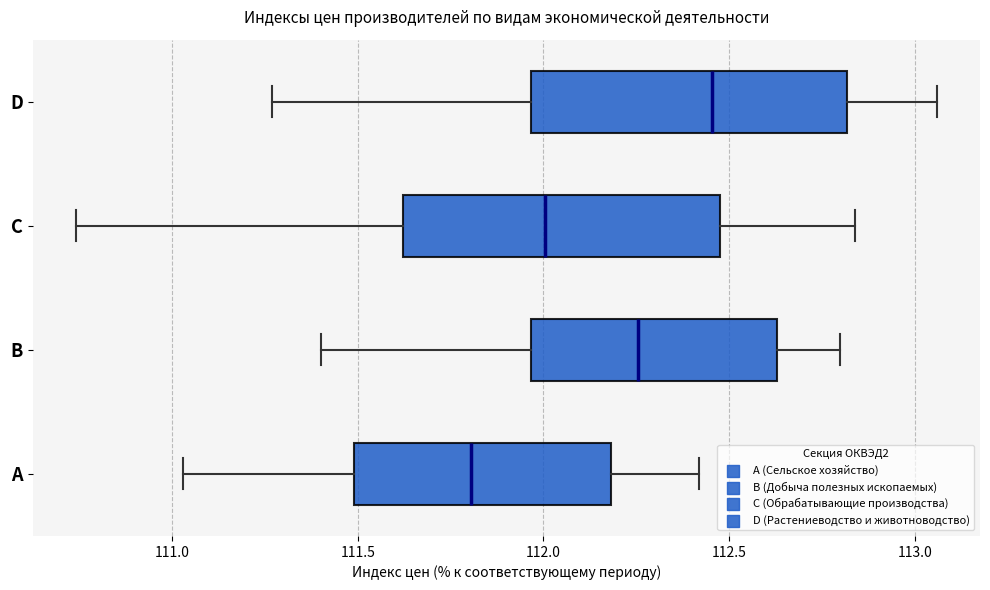

Reading bottom to top, transcribe this box plot: for each box, give where its median line is, the range the box spans, and where its two whiskers end, as read against the x-axis. The values are not printed on the chart, so give them approximately, as read against the axis.

A: median 111.80, box 111.50 to 112.20, whiskers 111.05 to 112.40
B: median 112.25, box 111.95 to 112.65, whiskers 111.40 to 112.80
C: median 112.00, box 111.60 to 112.50, whiskers 110.75 to 112.85
D: median 112.45, box 111.95 to 112.80, whiskers 111.25 to 113.05